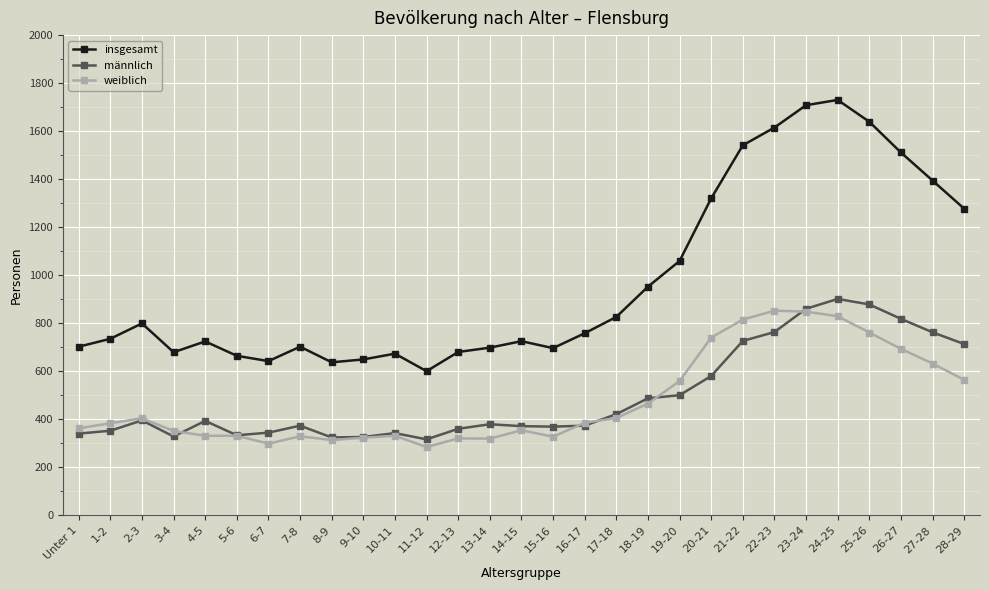

True or false: weiblich has more than 0 interior local peaks.

True